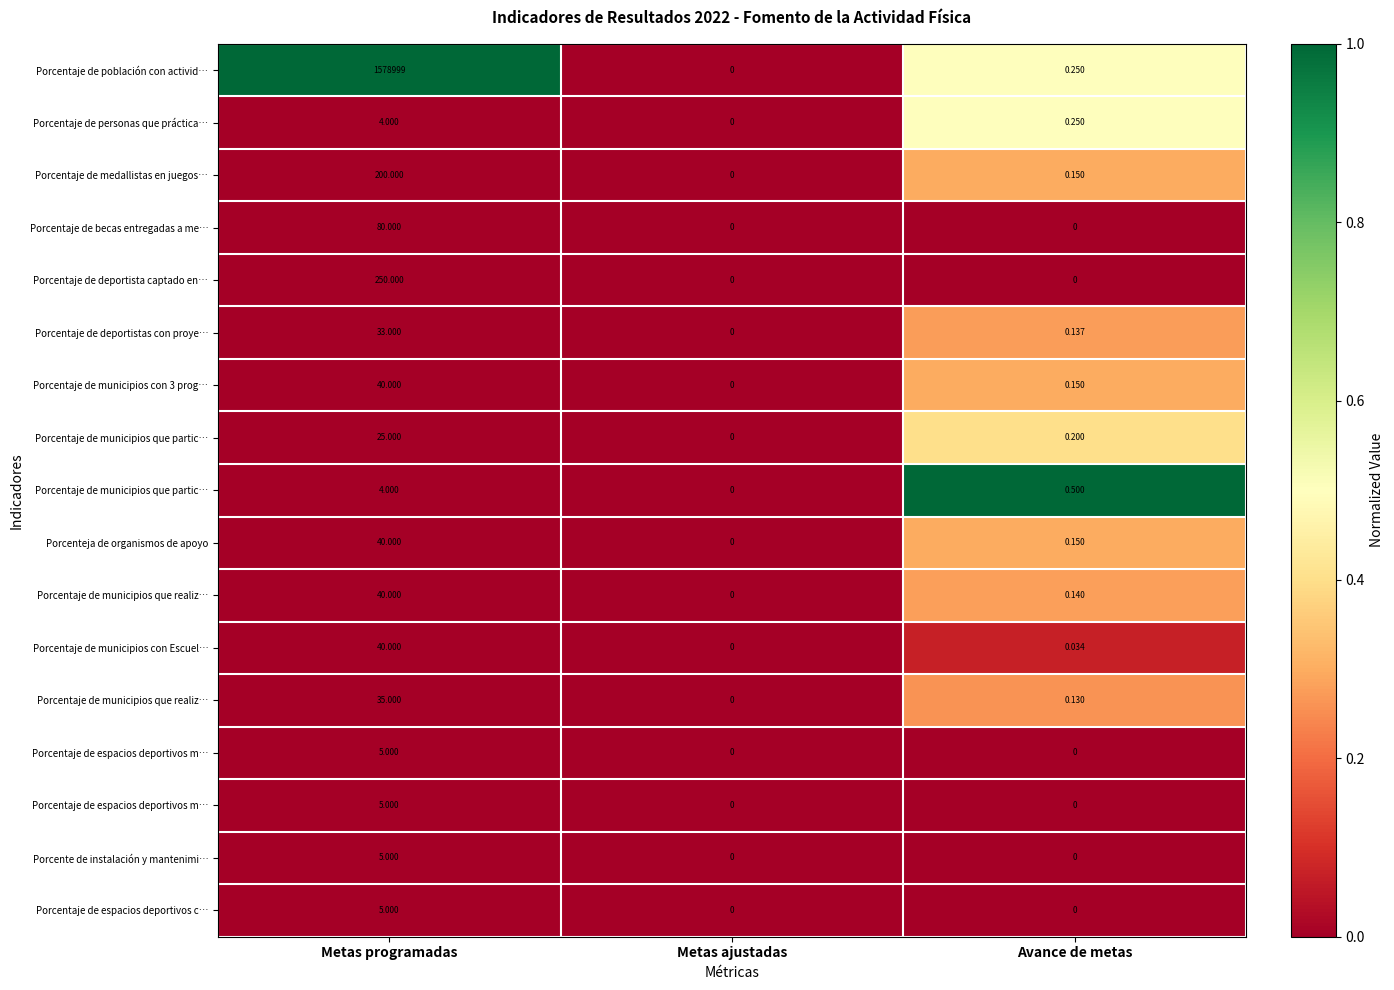

How many categories are shown in the chart?

3